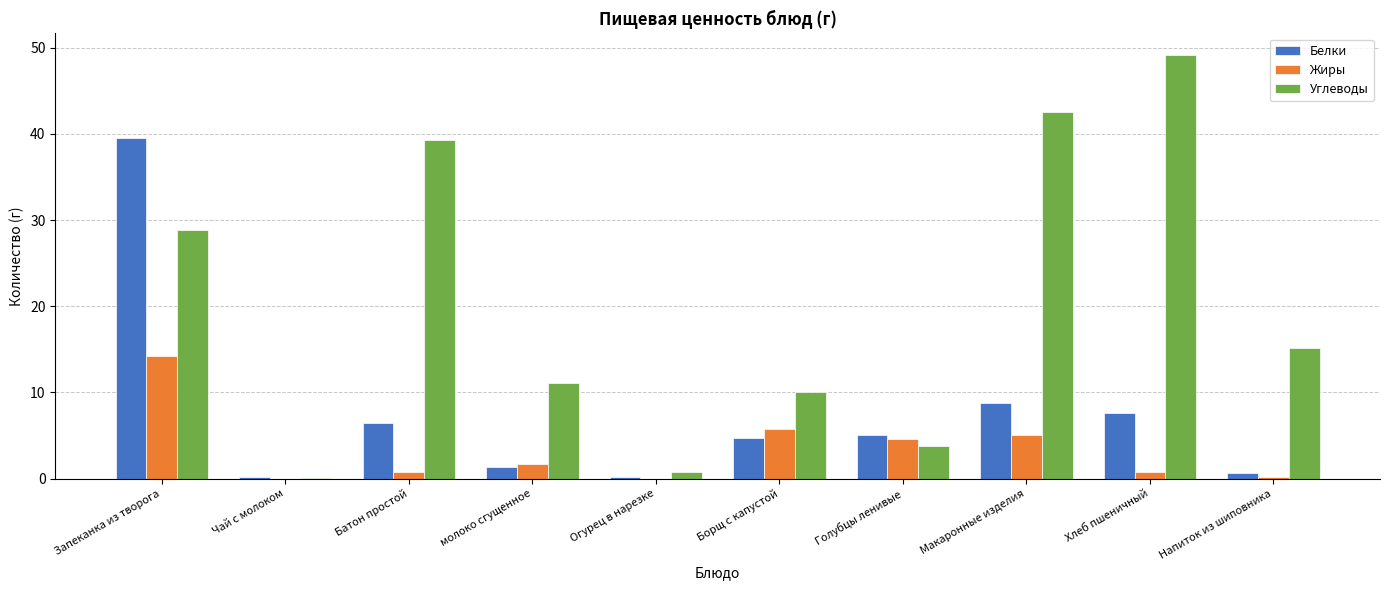

Are the bars grouped side by side (vs. stacked)?

Yes